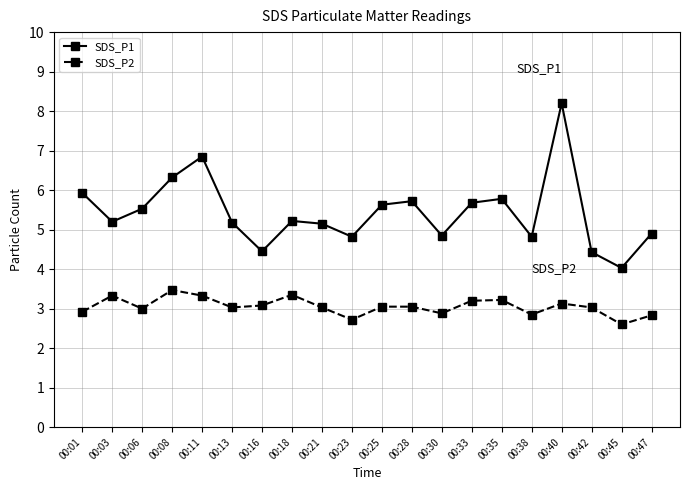

What is the average value of the SDS_P1 series?

5.4